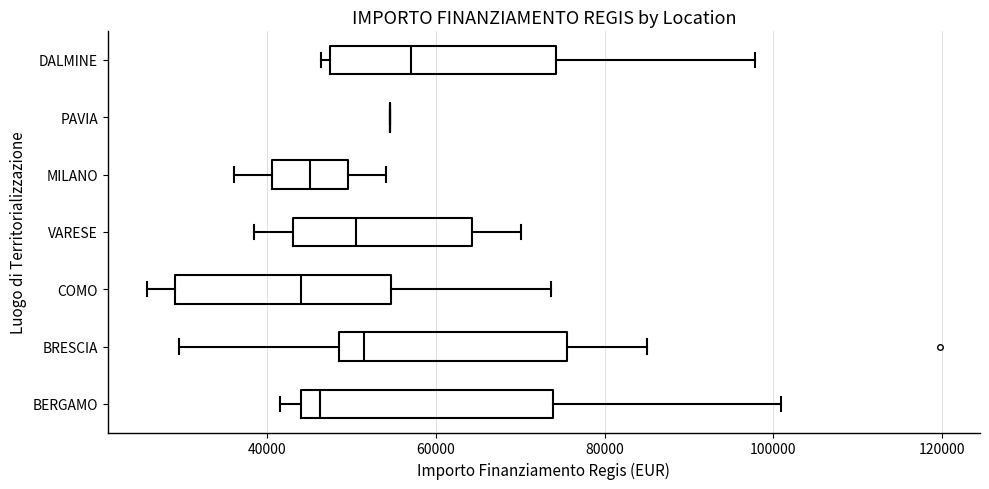

Where is the right edge of the box for DALMINE on the x-axis? The values are not printed on the chart, so give them approximately, as read against the axis.

74000